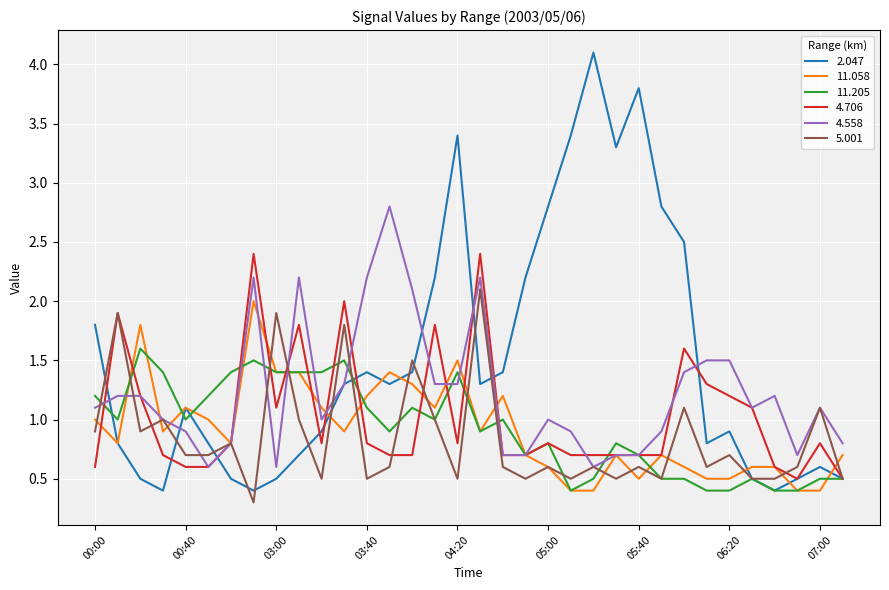

Which series has the largest total across all categories?

2.047